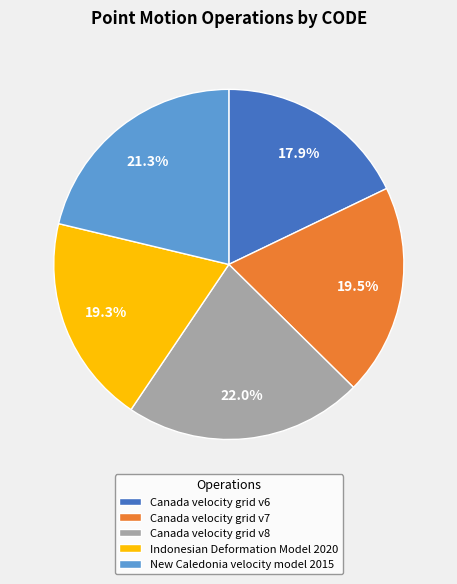

Between Canada velocity grid v8 and New Caledonia velocity model 2015, which is larger?

Canada velocity grid v8